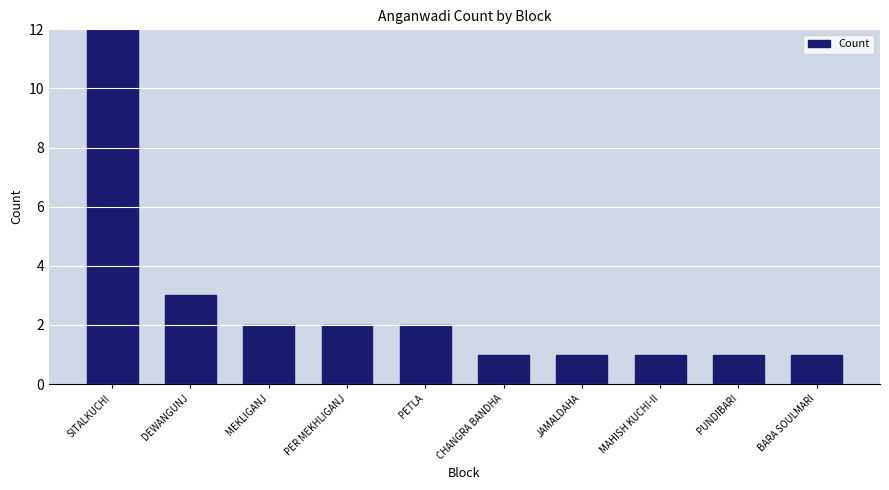

The value at BARA SOULMARI is 1. True or false?

True